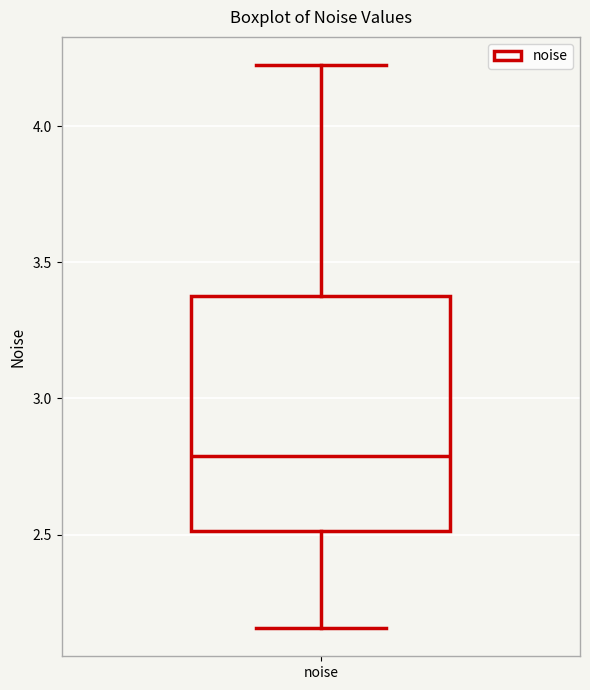

Where does the upper whisker of the box for noise end on the y-axis? The values are not printed on the chart, so give them approximately, as read against the axis.

4.20